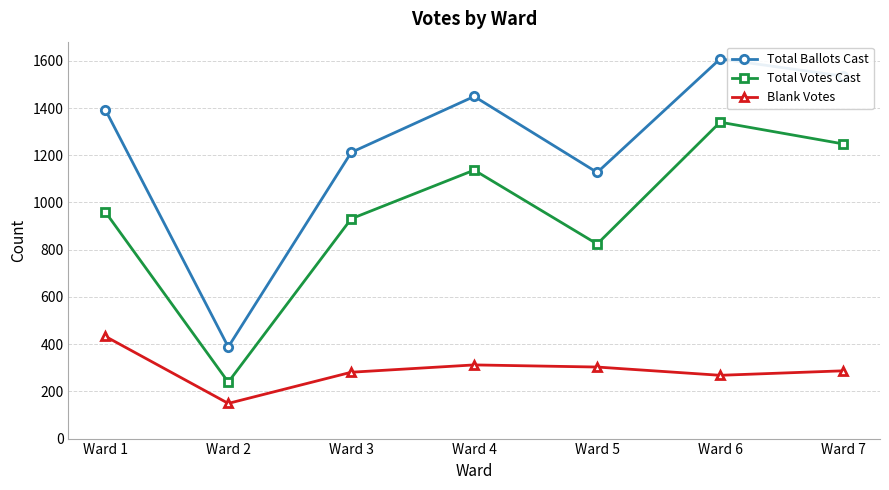

Read the Blank Votes value at Ward 3, to the nearest 50.

300